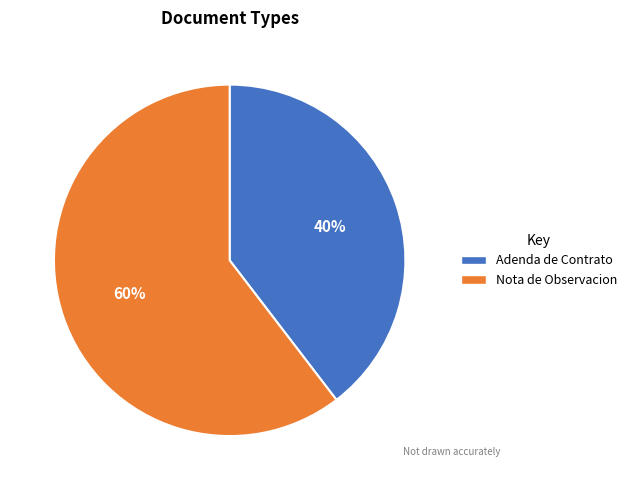

What is the ratio of the value at Adenda de Contrato to the value at Nota de Observacion?

0.7